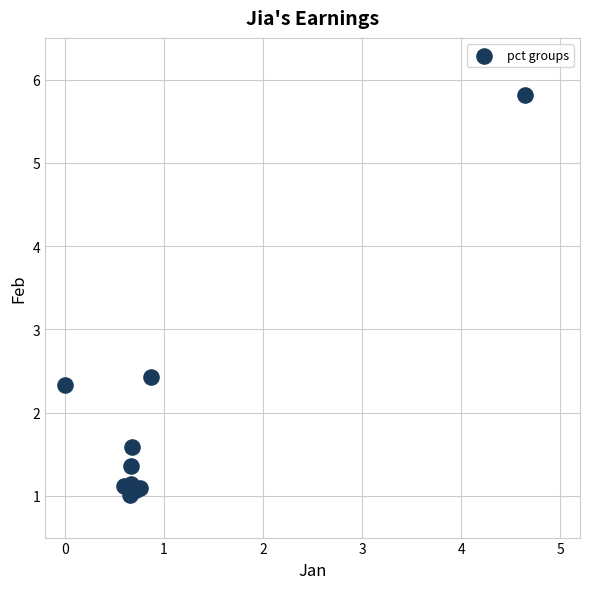

What Y value in the scatter plot is closest to 3?

2.4